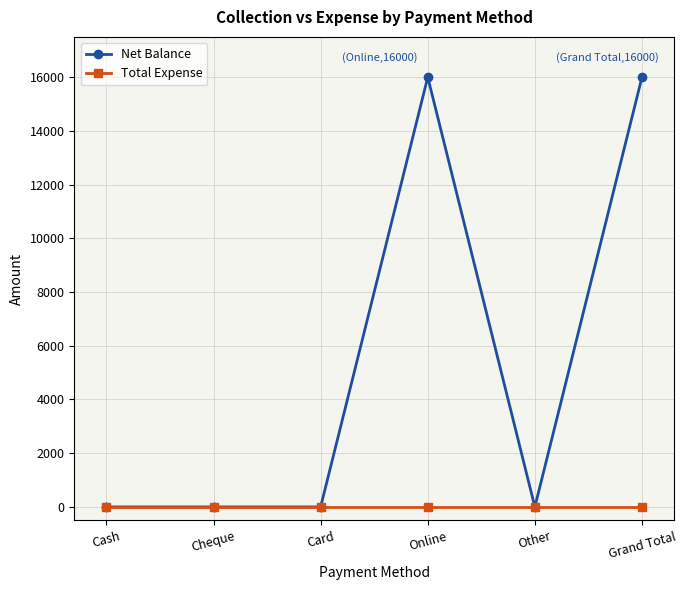

True or false: Net Balance has more than 0 points higher than both neighbors.

True